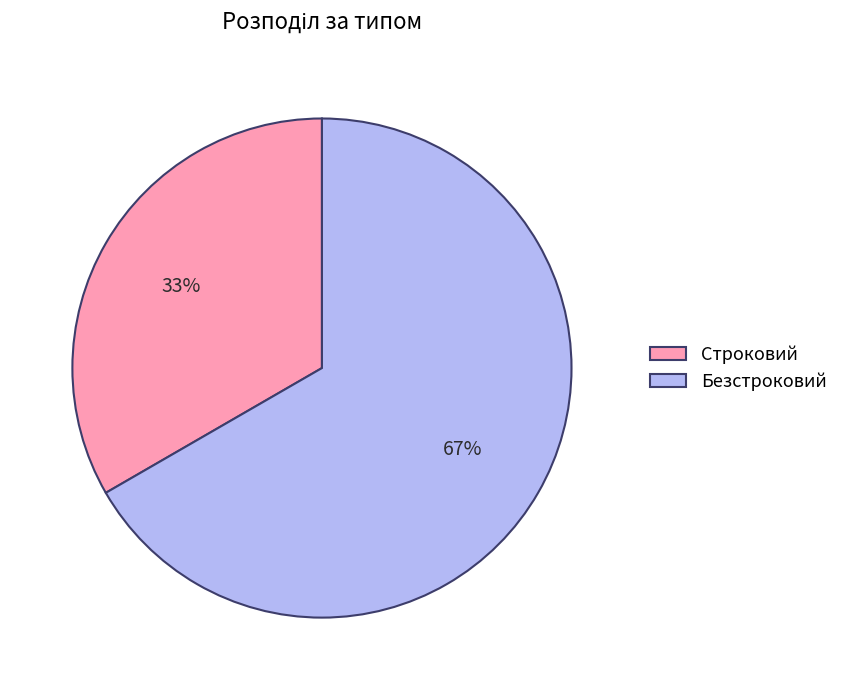

Does any single category account for the majority?

Yes